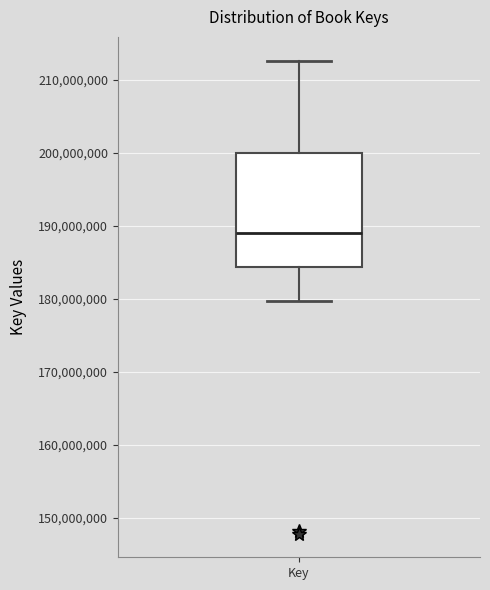

Where does the upper whisker of the box for Key end on the y-axis? The values are not printed on the chart, so give them approximately, as read against the axis.

213000000